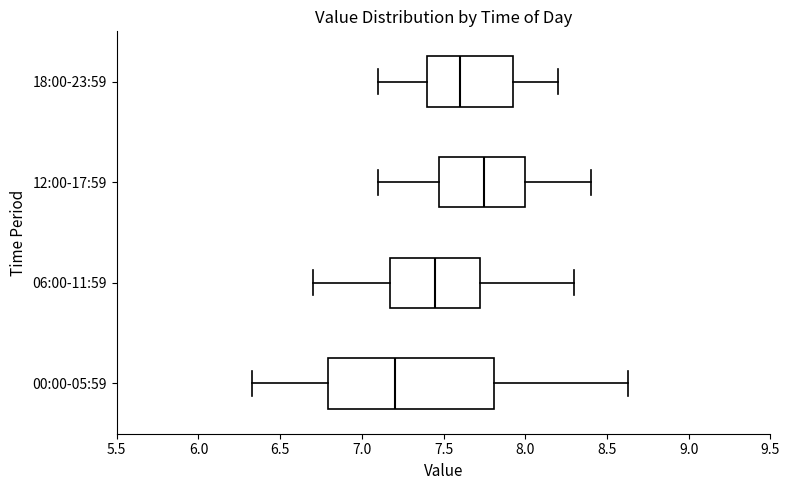

Which box has the furthest to the right median line?

12:00-17:59